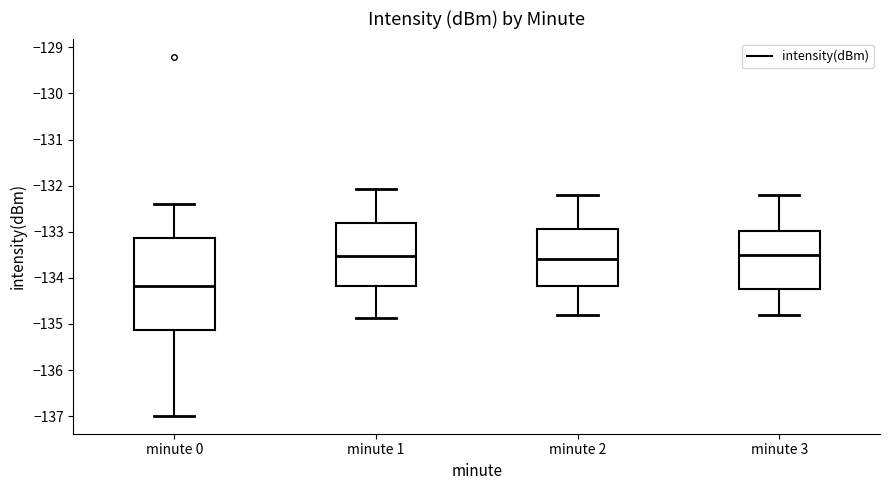

Reading left to right, read every box against the y-axis: the position of its median line, the range the box covers, and the ends of its whiskers. The values are not printed on the chart, so give them approximately, as read against the axis.

minute 0: median -134.2, box -135.1 to -133.1, whiskers -137.0 to -132.4
minute 1: median -133.5, box -134.2 to -132.8, whiskers -134.9 to -132.1
minute 2: median -133.6, box -134.2 to -132.9, whiskers -134.8 to -132.2
minute 3: median -133.5, box -134.2 to -133.0, whiskers -134.8 to -132.2